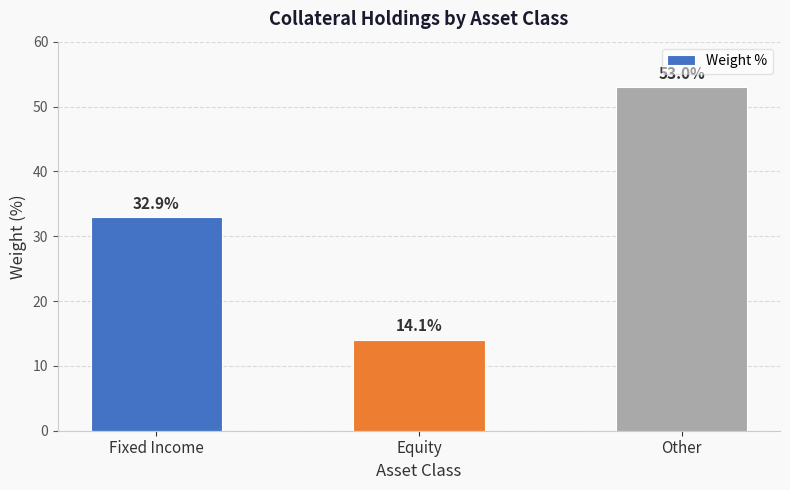

Reading left to right, list all the values displayed in this chart.

32.9	14.1	53.0